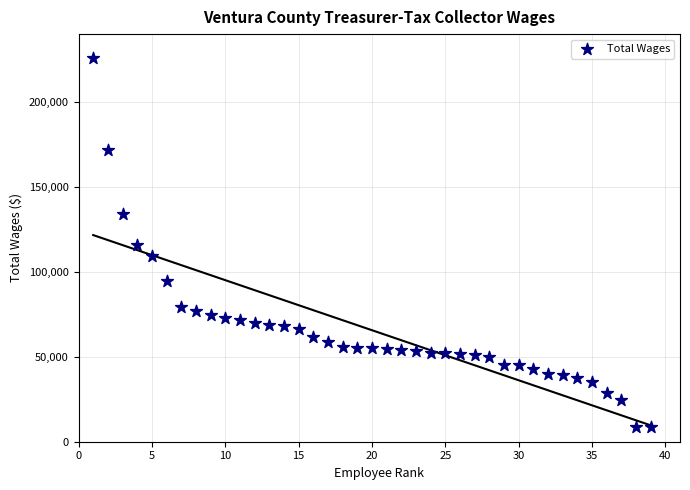

What is the range of Y values (max minus min)?

217662